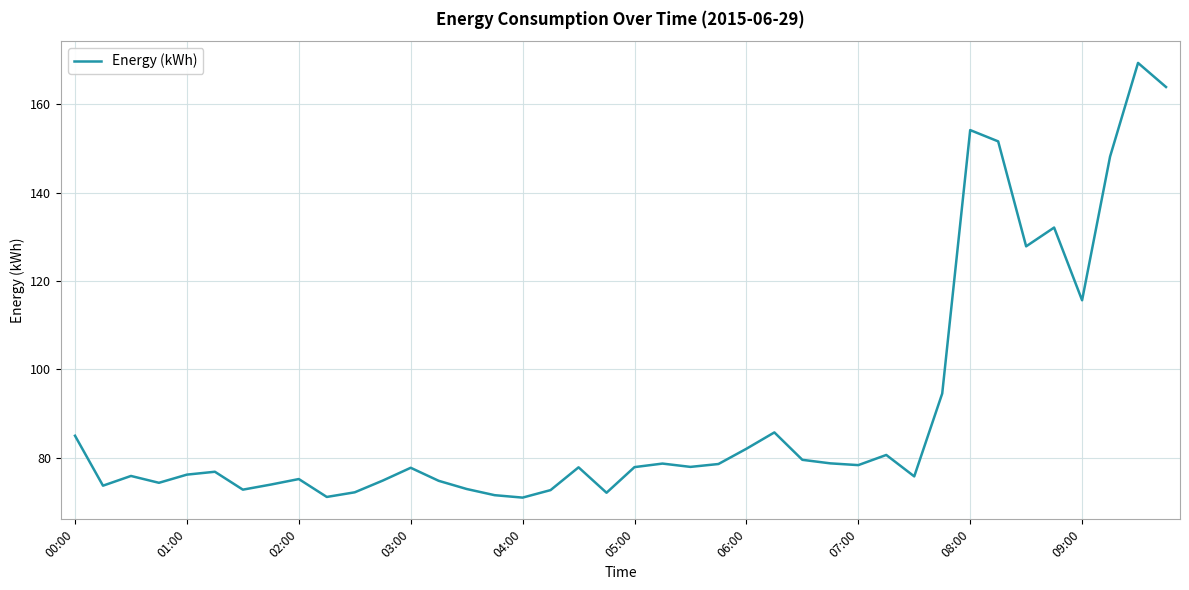

What is the smallest value displayed?

71.0